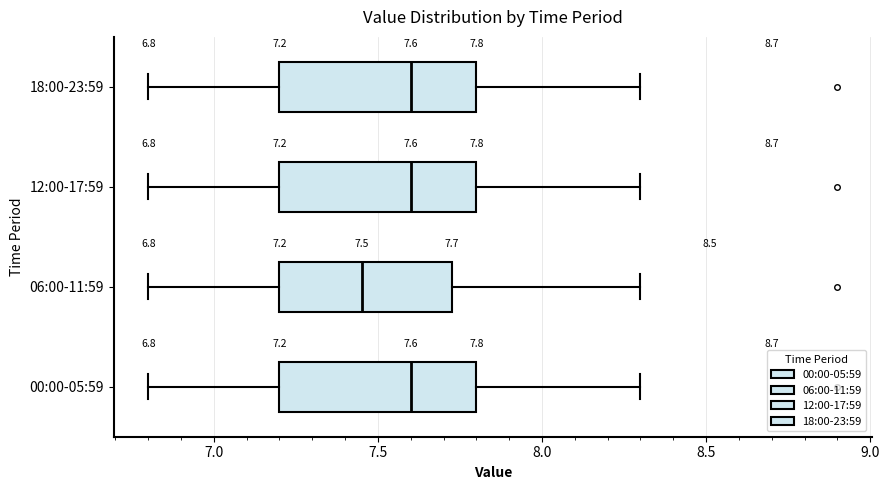

Which box has the furthest to the left median line?

06:00-11:59